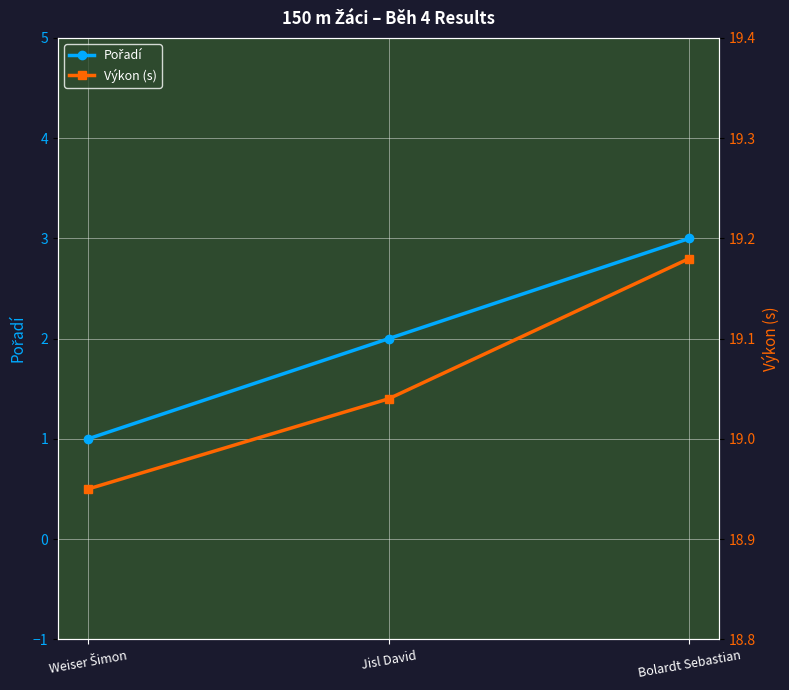

Which series changed the most between Jisl David and Bolardt Sebastian?

Pořadí